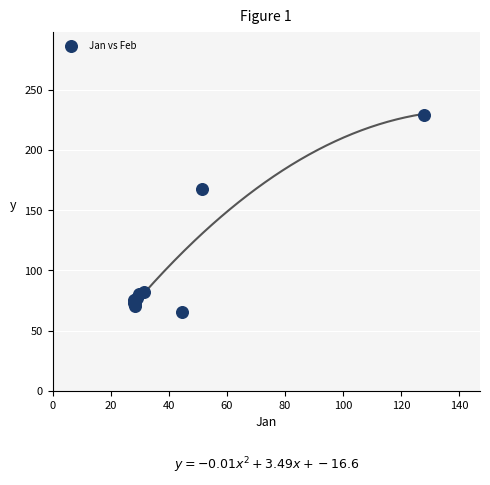

What Y value in the scatter plot is closest to 147?

167.3